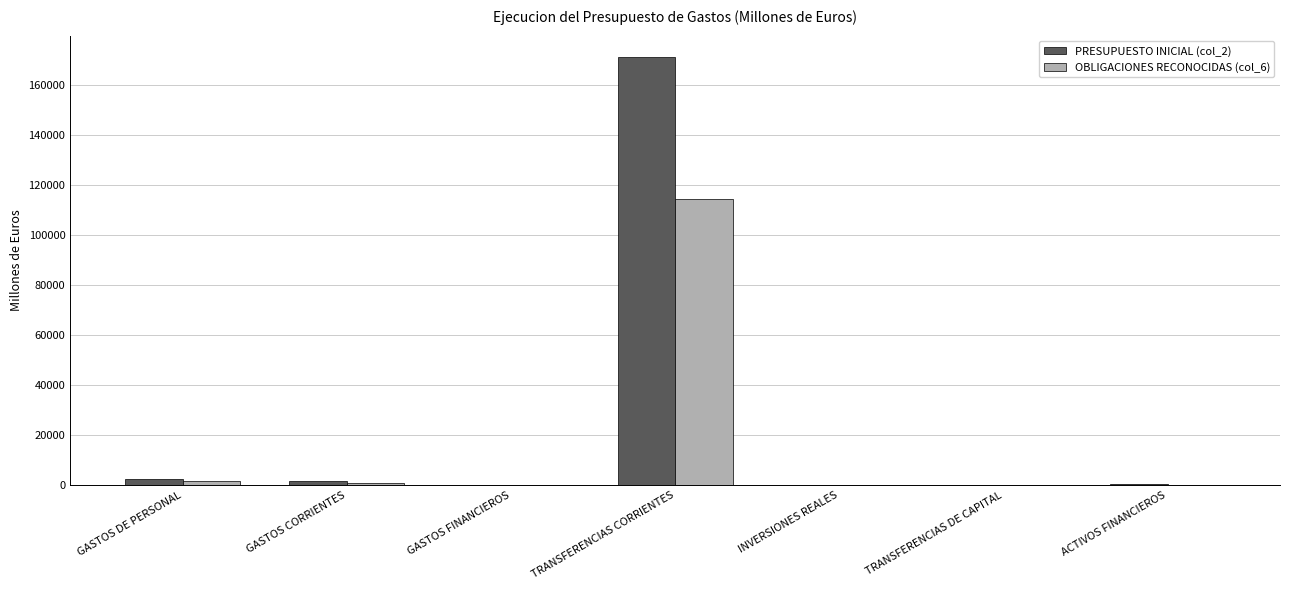

How many values in the PRESUPUESTO INICIAL (col_2) series exceed 573?

4